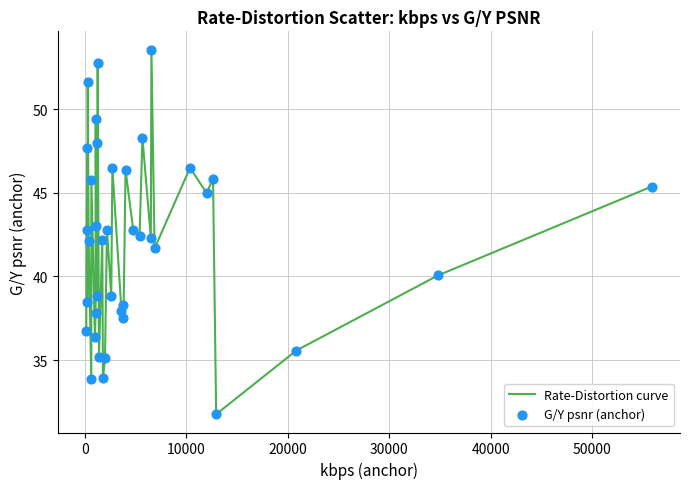

What is the difference between the maximum and minimum values?

21.8